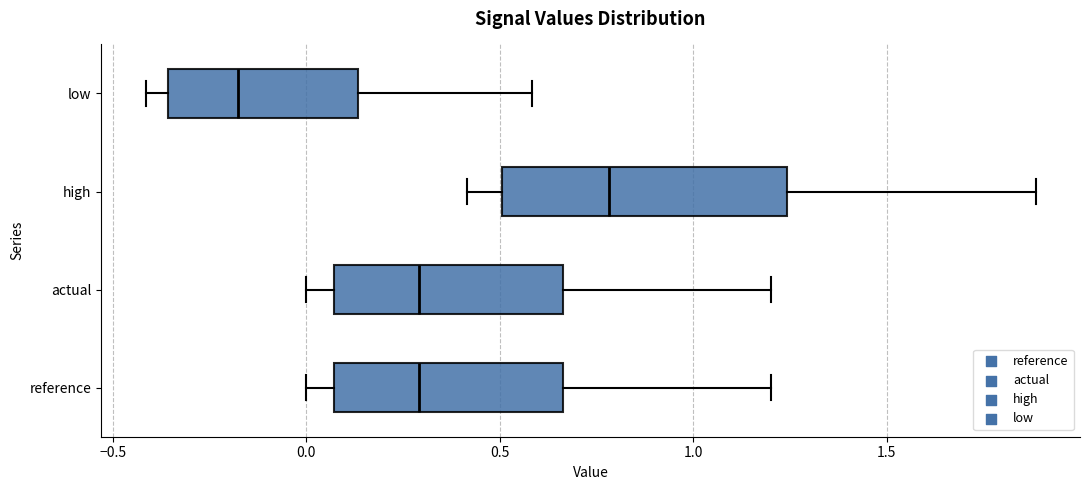

Reading bottom to top, read every box against the x-axis: the position of its median line, the range the box covers, and the ends of its whiskers. The values are not printed on the chart, so give them approximately, as read against the axis.

reference: median 0.30, box 0.05 to 0.65, whiskers 0.00 to 1.20
actual: median 0.30, box 0.05 to 0.65, whiskers 0.00 to 1.20
high: median 0.80, box 0.50 to 1.25, whiskers 0.40 to 1.90
low: median -0.20, box -0.35 to 0.15, whiskers -0.40 to 0.60